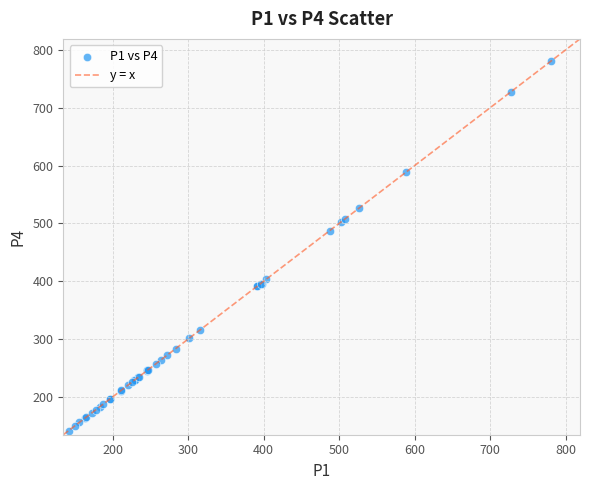

What Y value in the scatter plot is closest to 460?

487.3